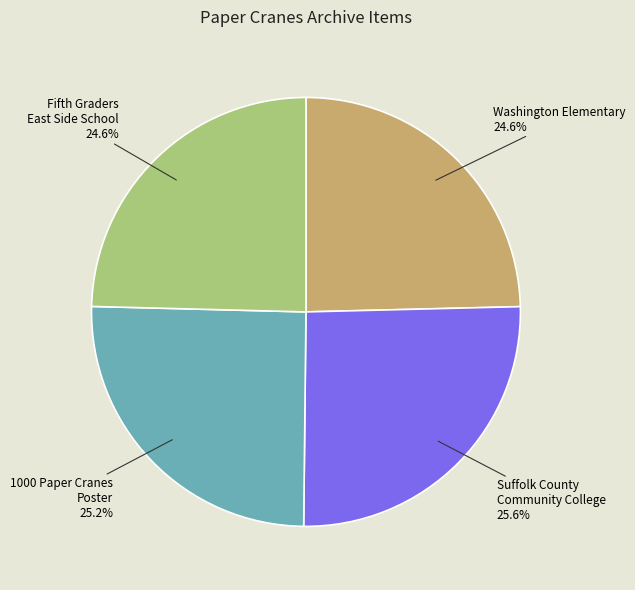

How many slices are in this pie chart?

4